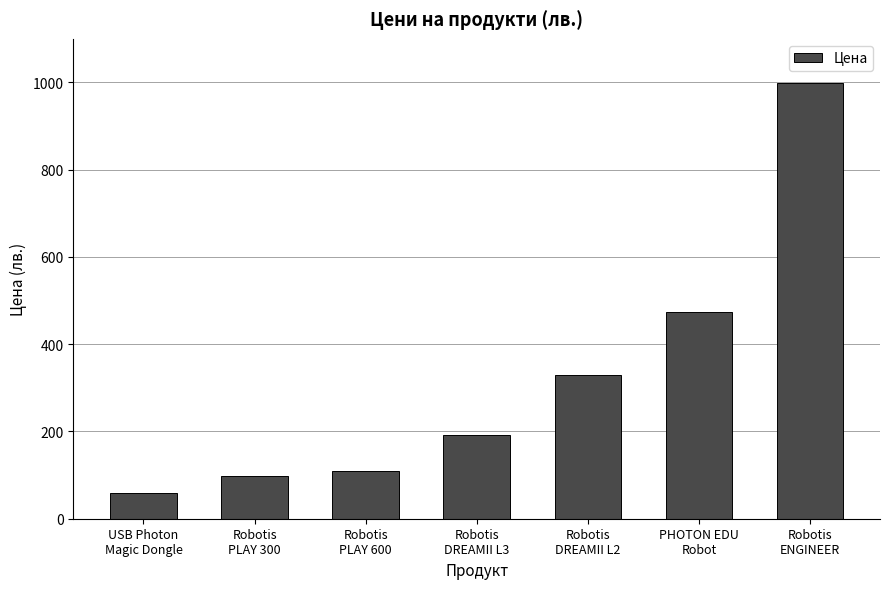

True or false: the data shows 474.0 at PHOTON EDU
Robot.

True